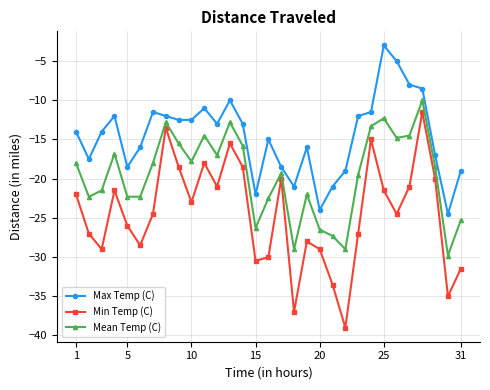

What is the greatest value displayed?

-3.0